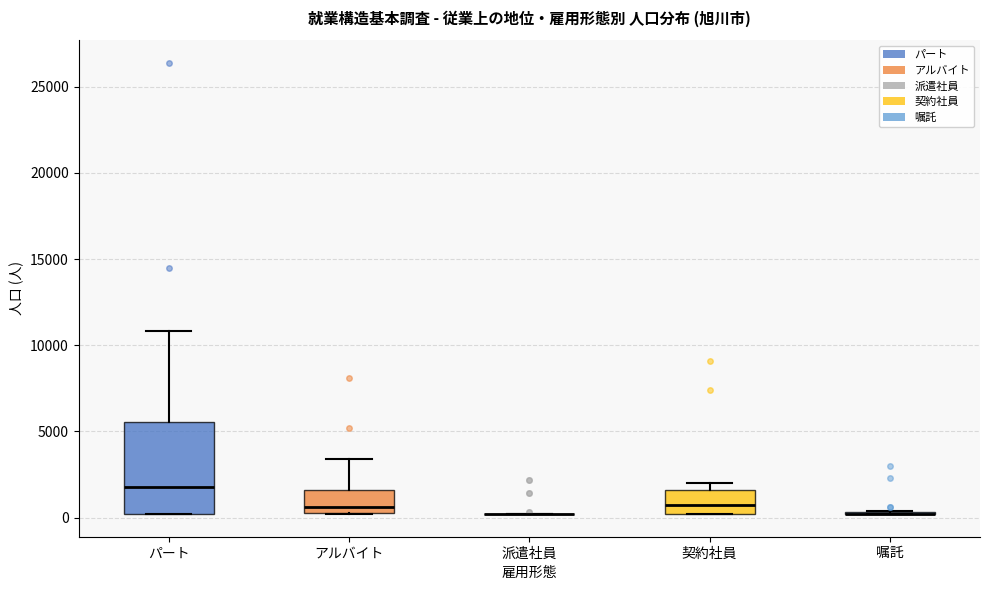

Reading left to right, transcribe this box plot: for each box, give where its median line is, the range the box spans, and where its two whiskers end, as read against the y-axis. The values are not printed on the chart, so give them approximately, as read against the axis.

パート: median 2000, box 0 to 5500, whiskers 0 to 11000
アルバイト: median 500 (just above the box's lower edge), box 500 to 1500, whiskers 0 to 3500
派遣社員: box collapsed to a line at 0, whiskers 0 to 0
契約社員: median 1000, box 0 to 1500, whiskers 0 to 2000
嘱託: box collapsed to a line at 0, whiskers 0 to 500